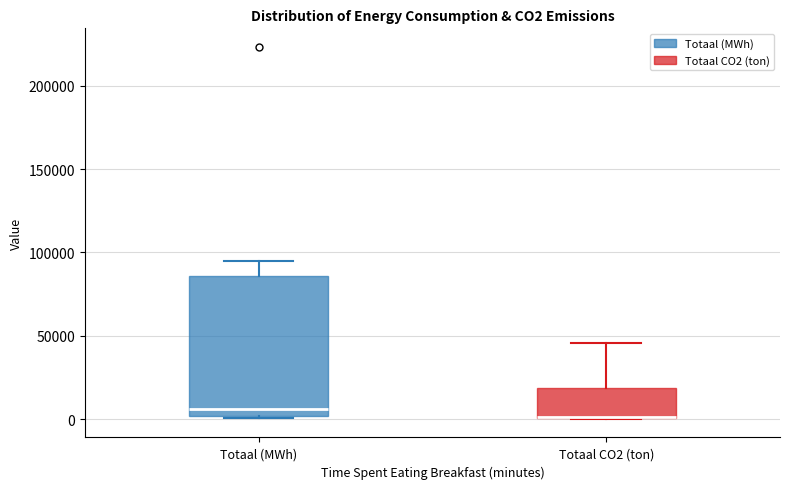

Where does the upper whisker of the box for Totaal CO2 (ton) end on the y-axis? The values are not printed on the chart, so give them approximately, as read against the axis.

45000